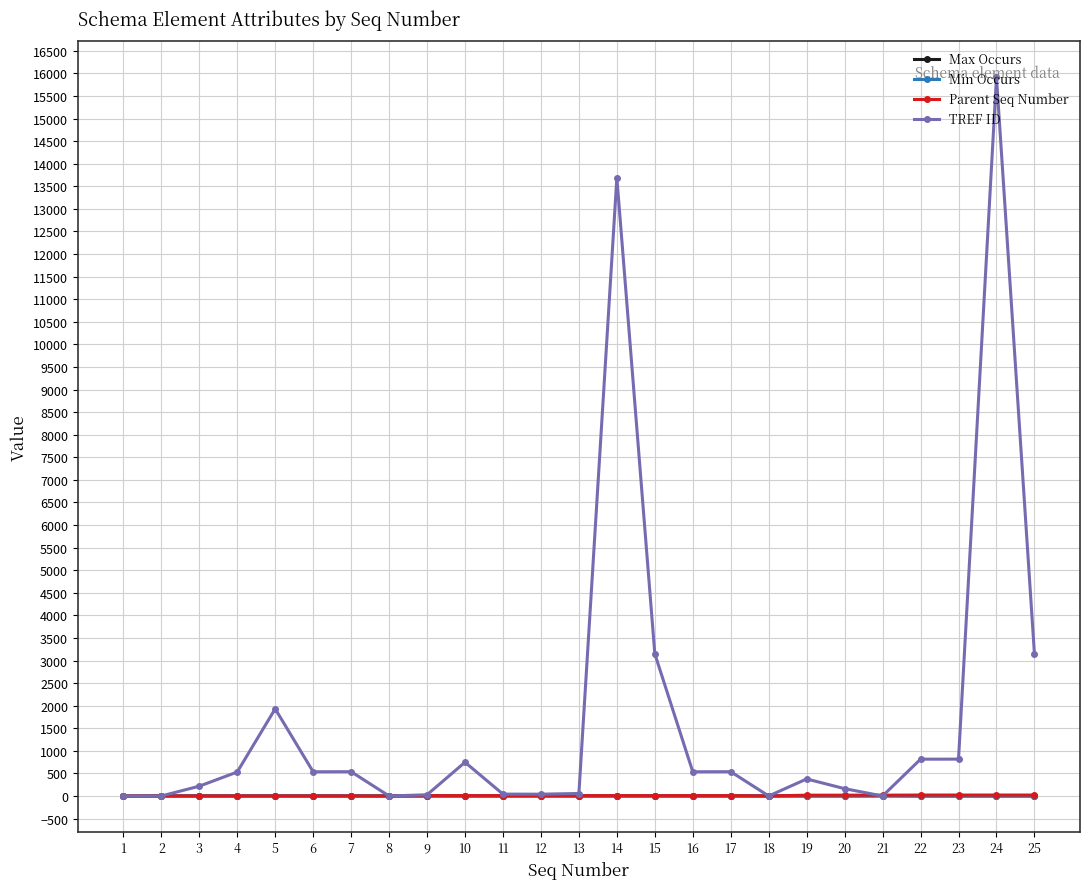

Which series has the widest spread of values?

TREF ID